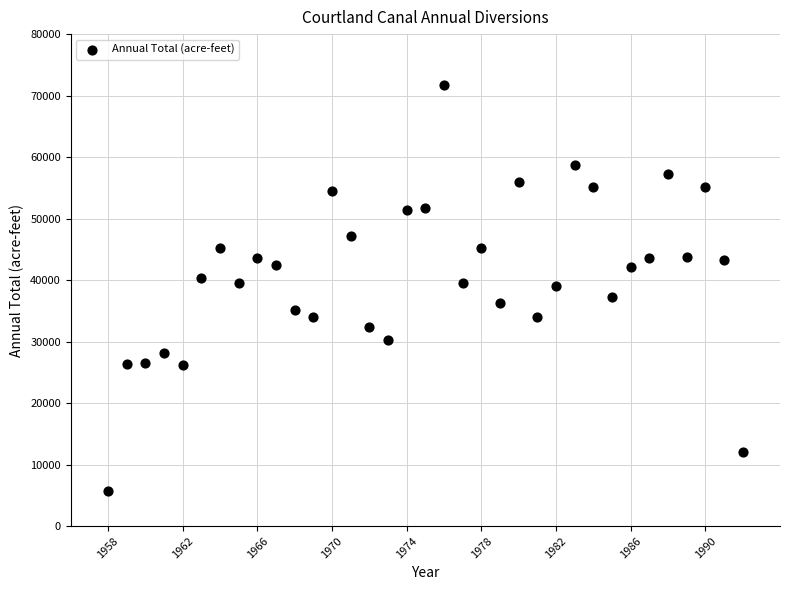

What is the range of X values (max minus min)?

34